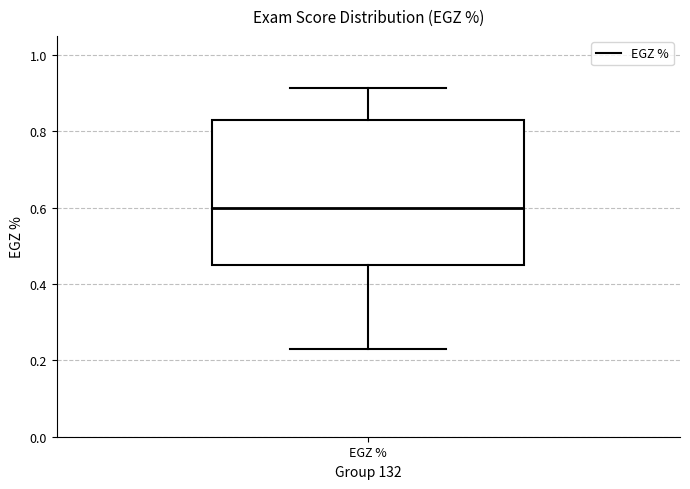

Transcribe this box plot: give where the median line is, the range the box spans, and where the two whiskers end, as read against the y-axis. The values are not printed on the chart, so give them approximately, as read against the axis.

median 0.60, box 0.46 to 0.82, whiskers 0.22 to 0.92